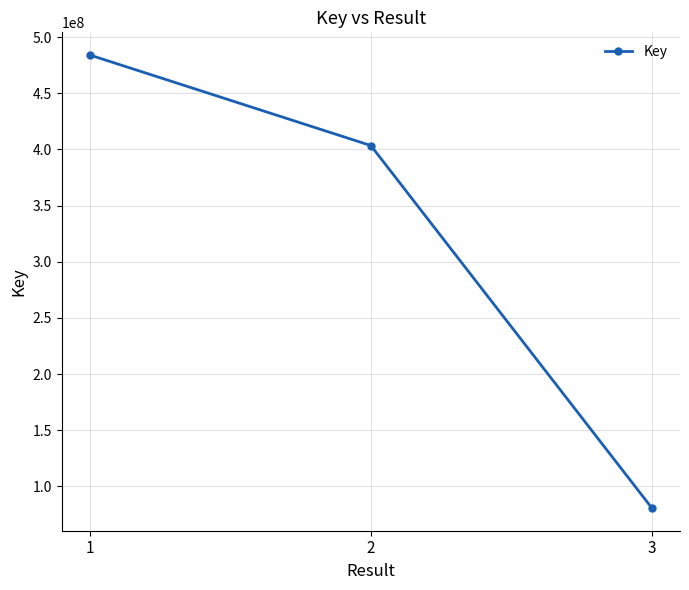

At which category does the chart reach its peak across all series?

1